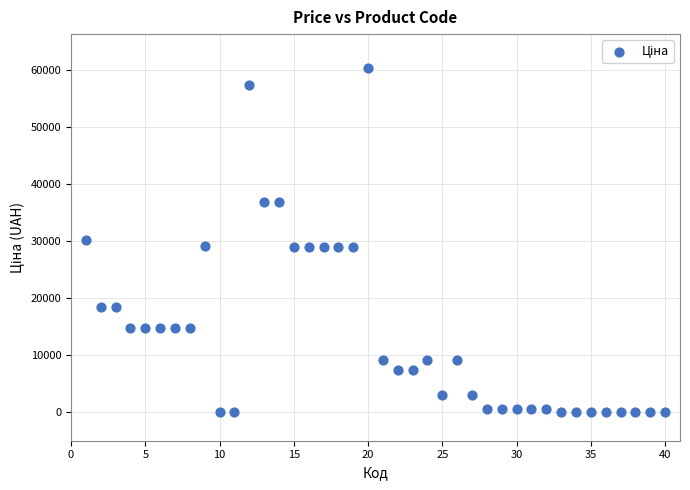

What is the range of Y values (max minus min)?

60189.9